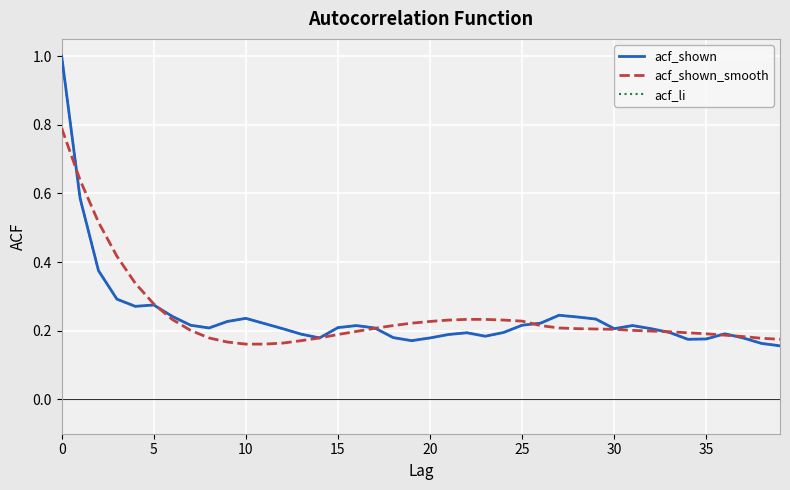

In acf_li, how many points are lower than both neighbors (excluding endpoints)?

7